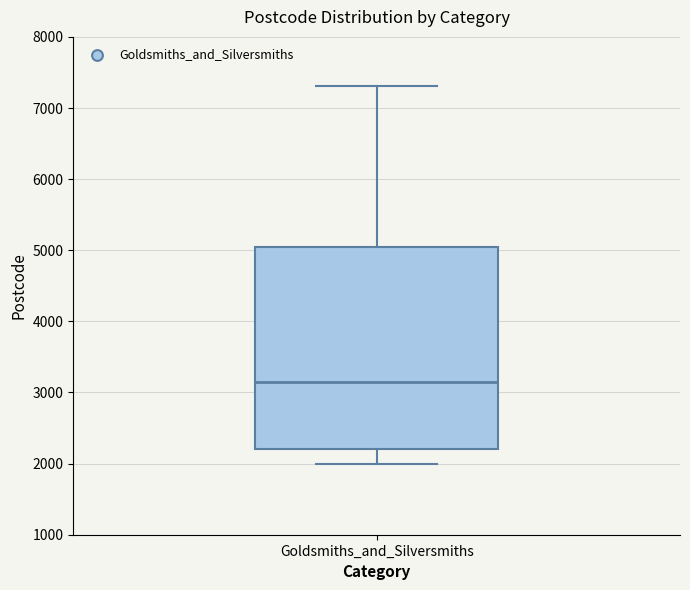

Transcribe this box plot: give where the median line is, the range the box spans, and where the two whiskers end, as read against the y-axis. The values are not printed on the chart, so give them approximately, as read against the axis.

median 3200, box 2200 to 5100, whiskers 2000 to 7300